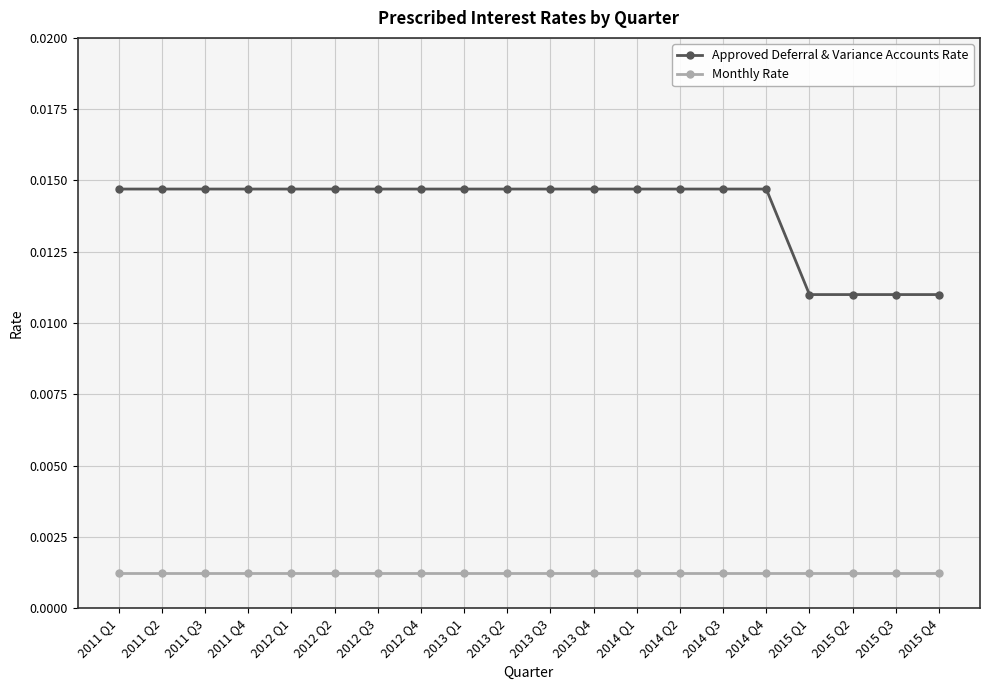

List the series in order of their peak value, highest first.

Approved Deferral & Variance Accounts Rate, Monthly Rate